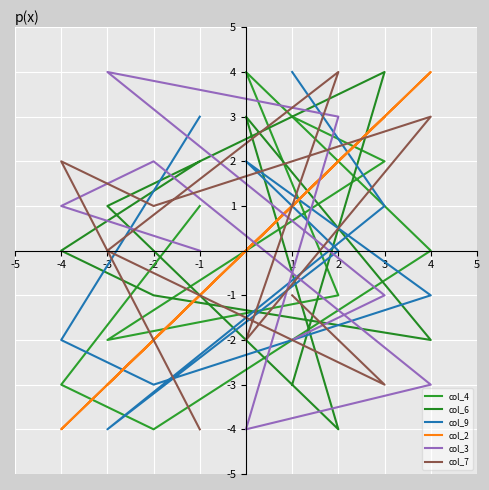

True or false: col_7 has a value of 0 at 4.

False